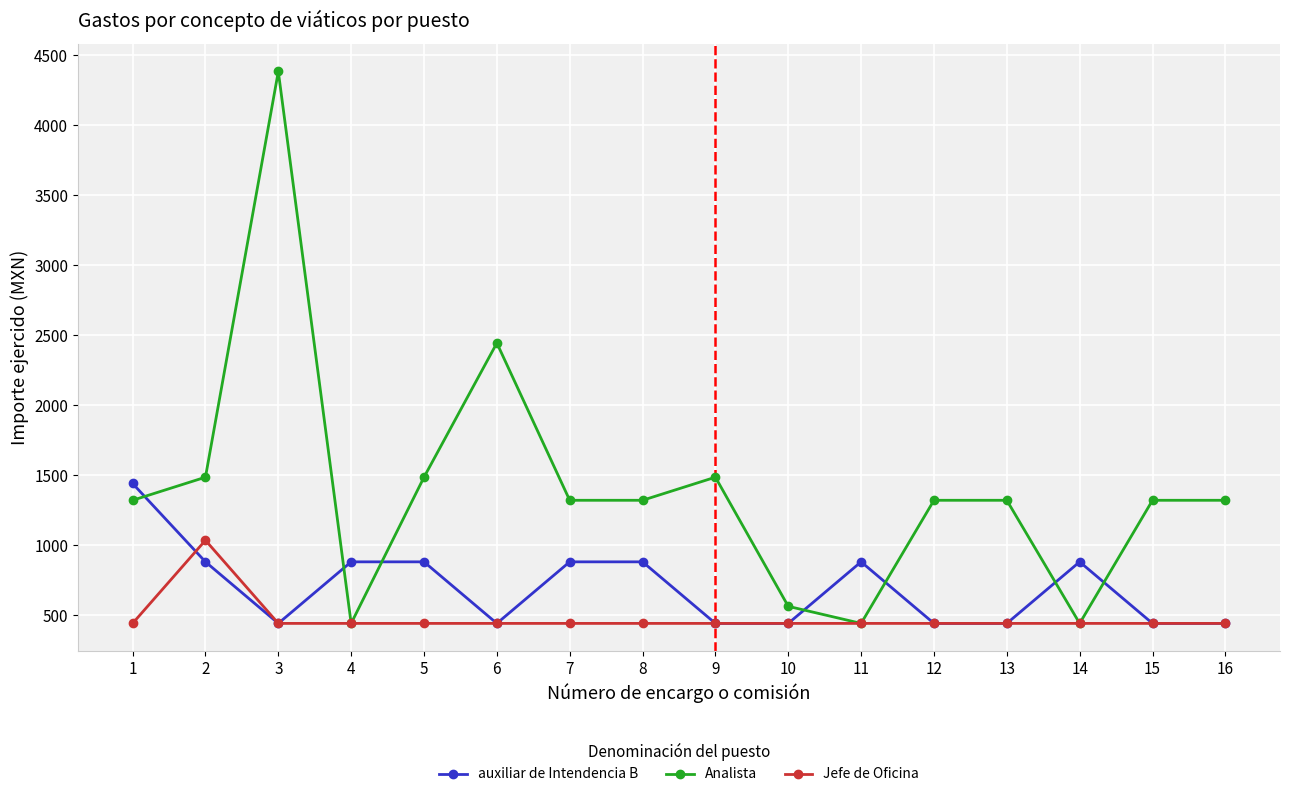

True or false: auxiliar de Intendencia B has more than 1 points higher than both neighbors.

True